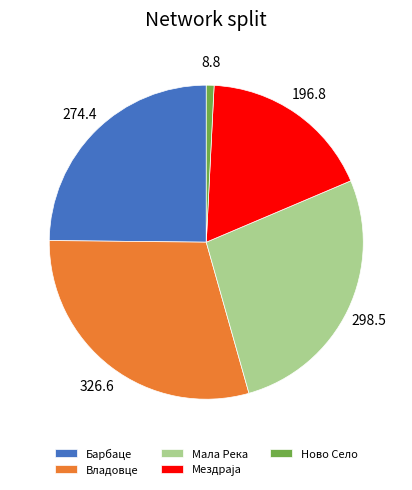

Is it true that Владовце is 36% of the pie?

False